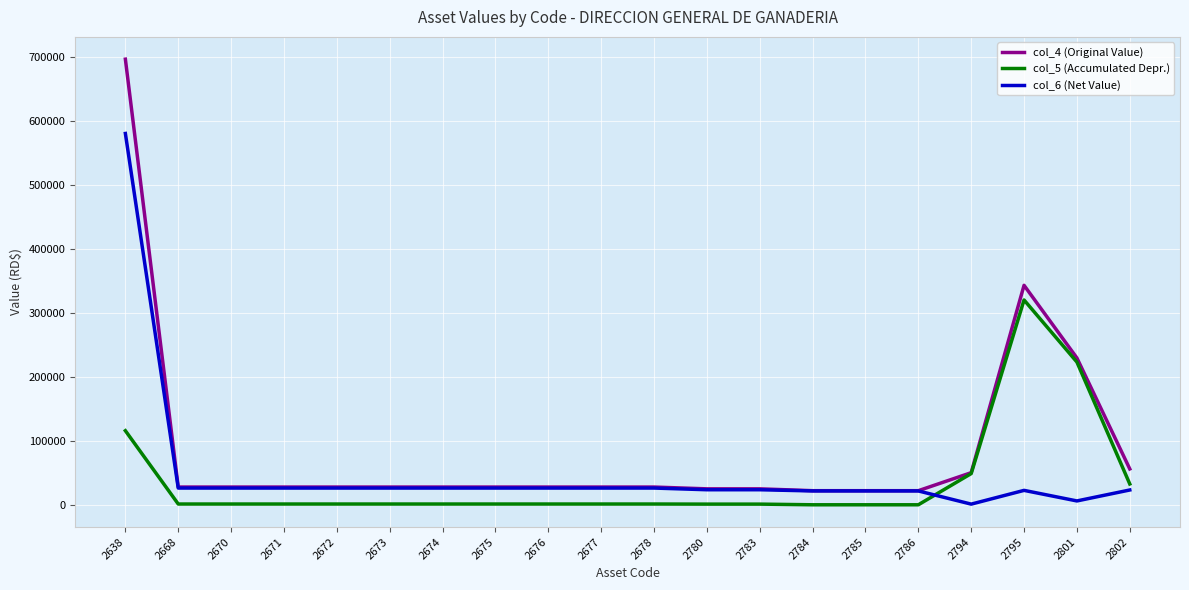

What are all the series names shown in the legend?

col_4 (Original Value), col_5 (Accumulated Depr.), col_6 (Net Value)